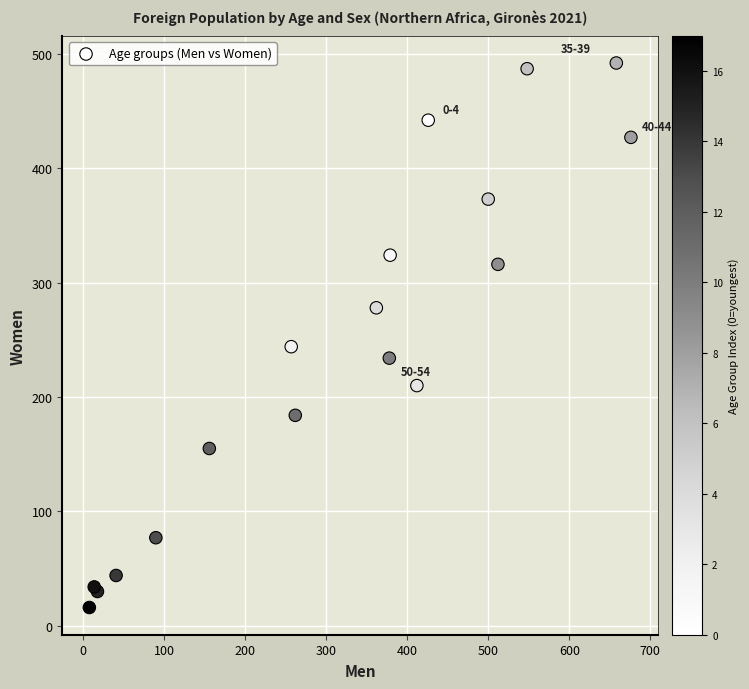

What Y value in the scatter plot is closest to 254?

244